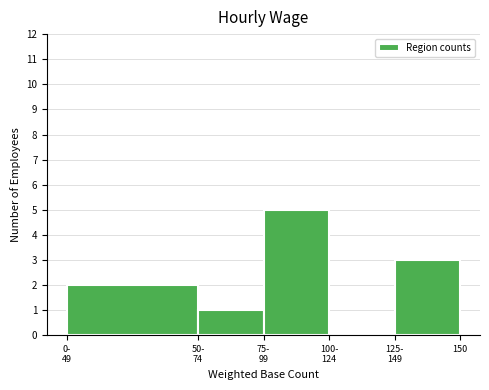

What is the maximum value shown in the chart?

5